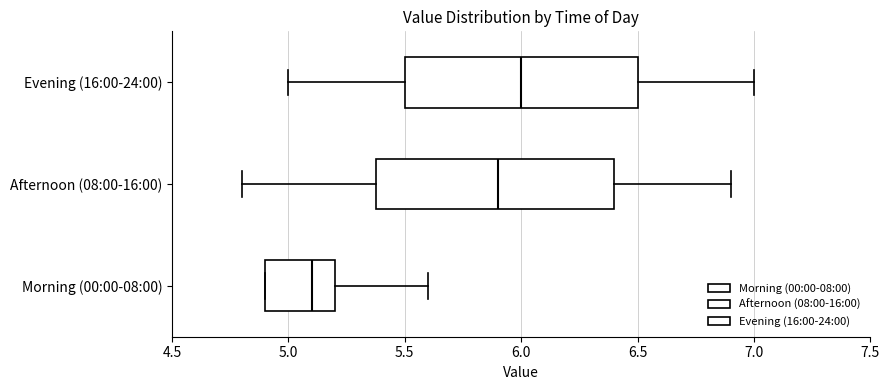

Where does the median line of the box for Afternoon (08:00-16:00) sit on the x-axis? The values are not printed on the chart, so give them approximately, as read against the axis.

5.9